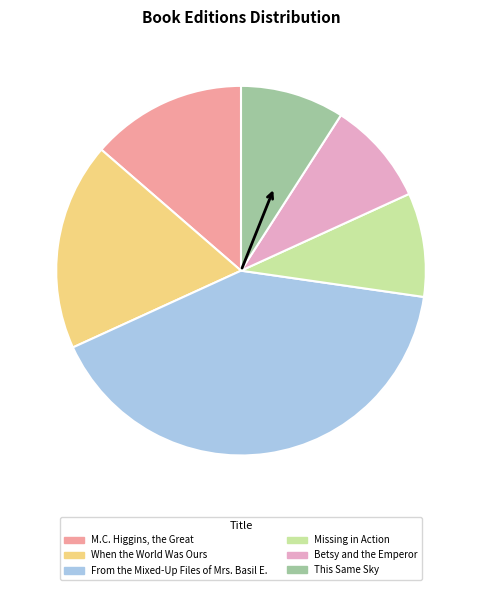

True or false: This Same Sky accounts for 9% of the total.

True